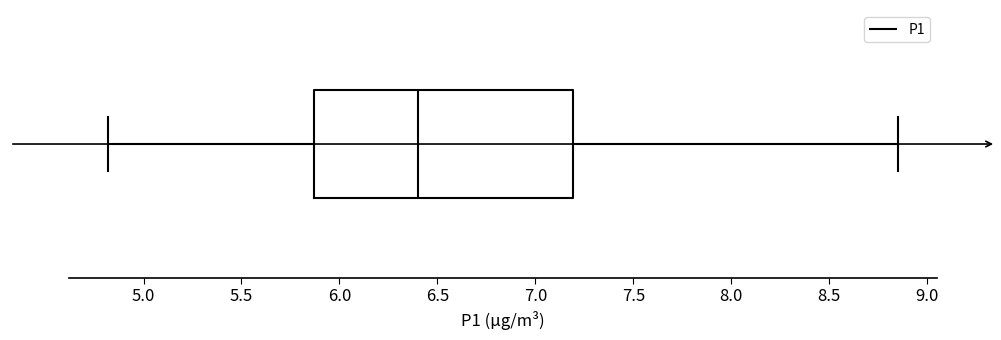

Transcribe this box plot: give where the median line is, the range the box spans, and where the two whiskers end, as read against the x-axis. The values are not printed on the chart, so give them approximately, as read against the axis.

median 6.40, box 5.85 to 7.20, whiskers 4.80 to 8.85